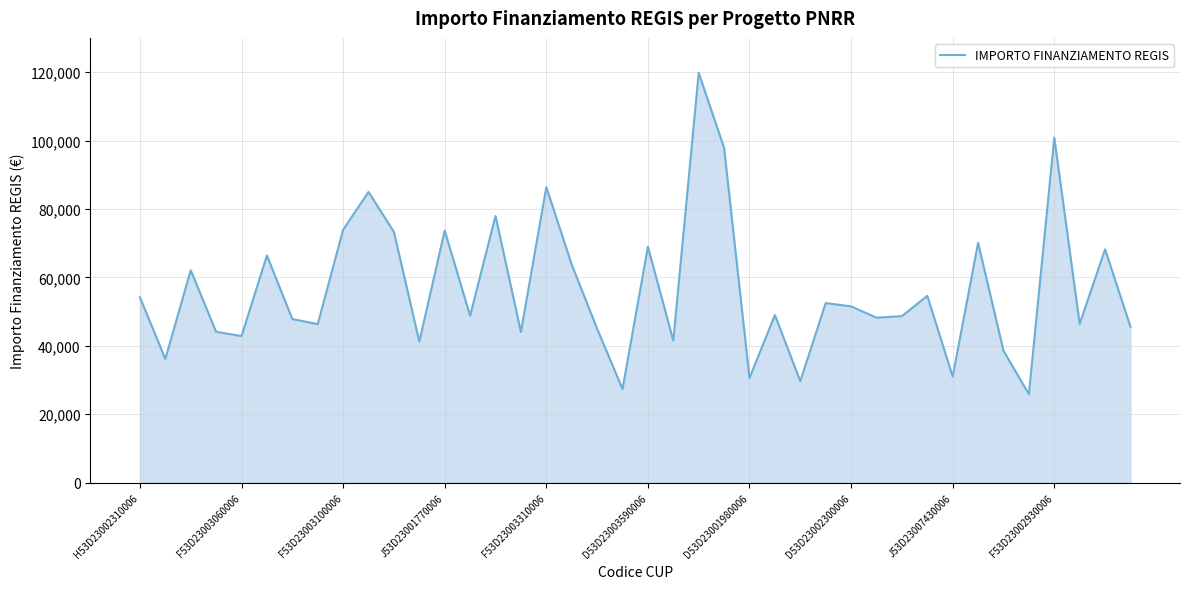

How many distinct data groups are displayed?

1